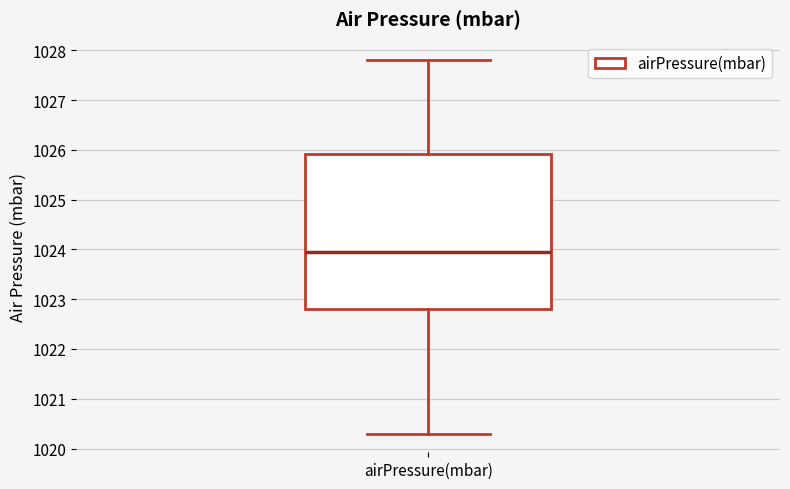

Where is the upper edge of the box for airPressure(mbar) on the y-axis? The values are not printed on the chart, so give them approximately, as read against the axis.

1025.9